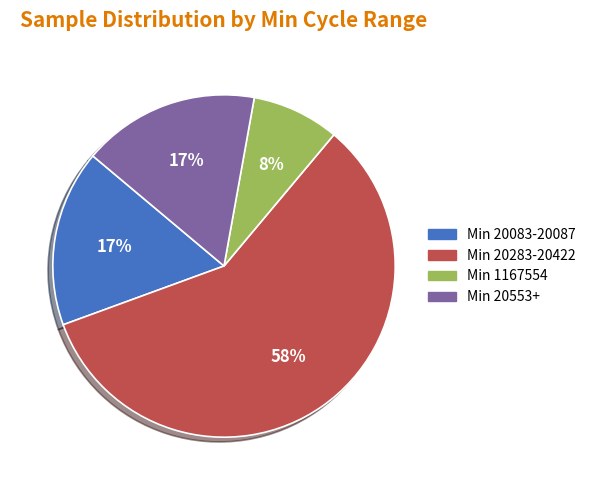

To the nearest percent, what is the average slice percentage?

25%